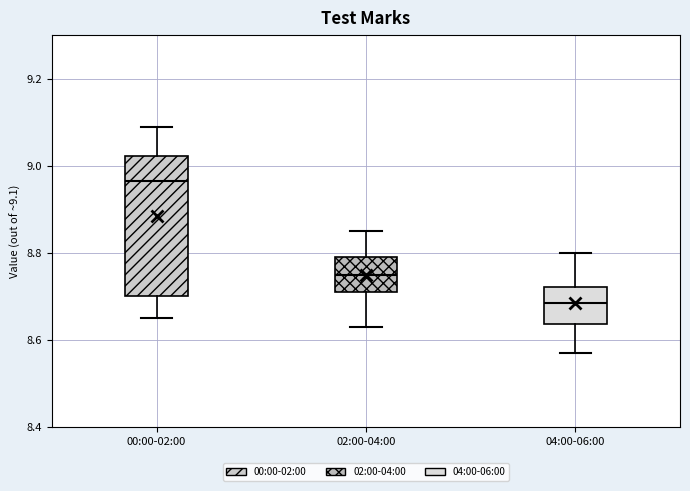

Which box is the tallest, from its lower edge to its upper edge?

00:00-02:00